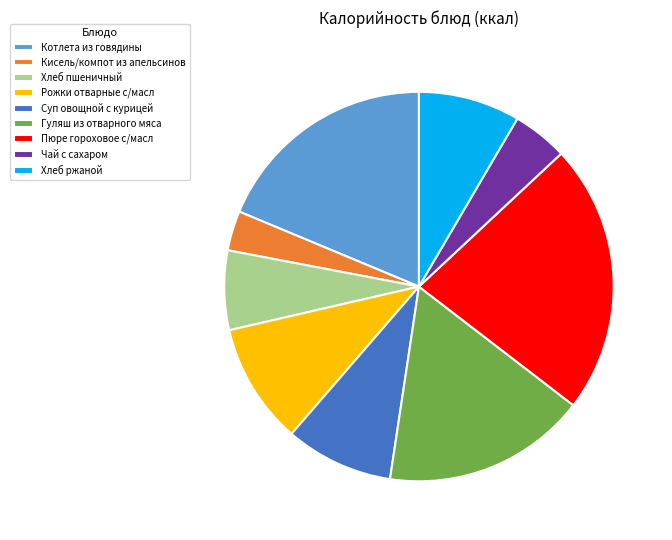

Combined, do Чай с сахаром and Кисель/компот из апельсинов account for over 50%?

No